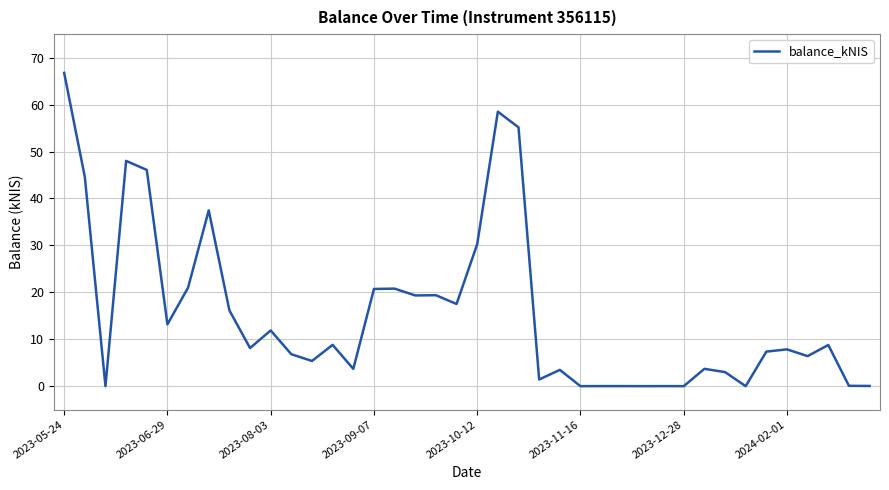

Count the number of data series in this chart.

1